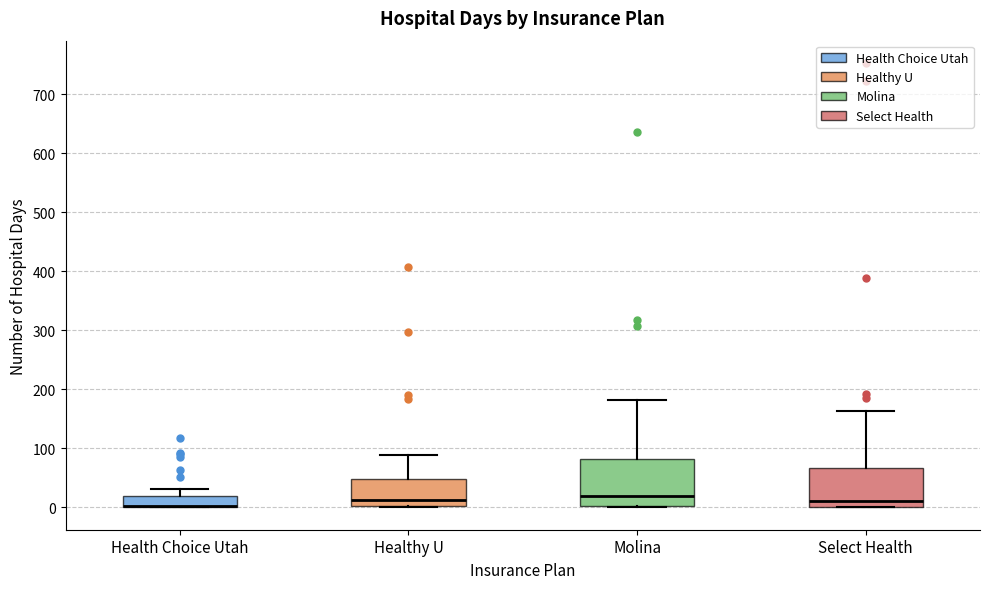

Reading left to right, read every box against the y-axis: the position of its median line, the range the box covers, and the ends of its whiskers. The values are not printed on the chart, so give them approximately, as read against the axis.

Health Choice Utah: median 0 (drawn on the box's lower edge), box 0 to 20, whiskers 0 to 30
Healthy U: median 10, box 0 to 50, whiskers 0 to 90
Molina: median 20, box 0 to 80, whiskers 0 to 180
Select Health: median 10, box 0 to 70, whiskers 0 to 160